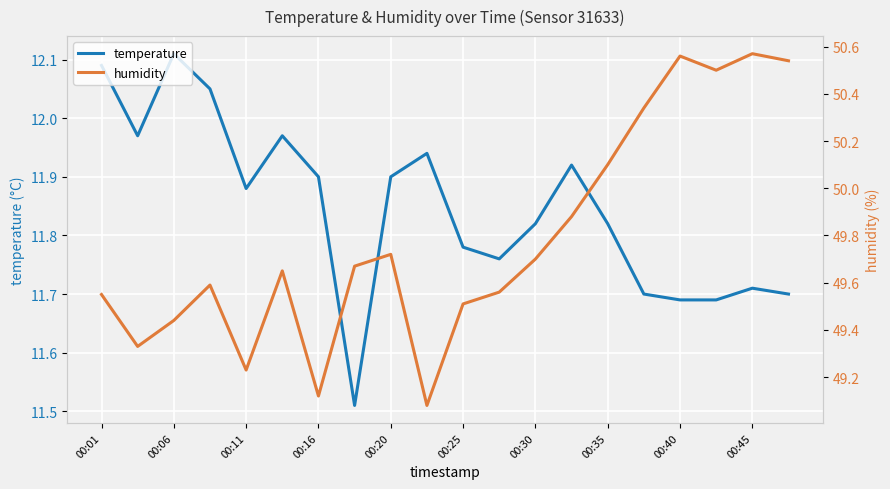

How many lines are shown in the chart?

2